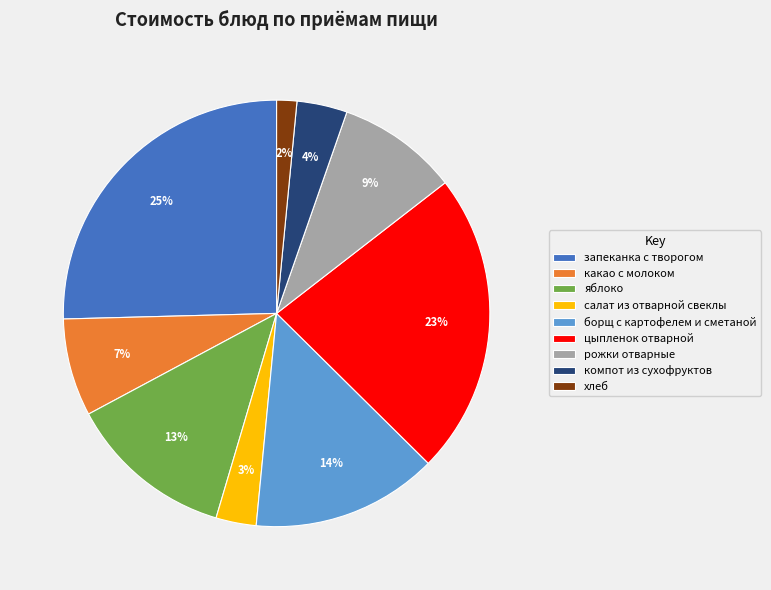

To the nearest percent, what is the combined percentage of хлеб and какао с молоком?

9%